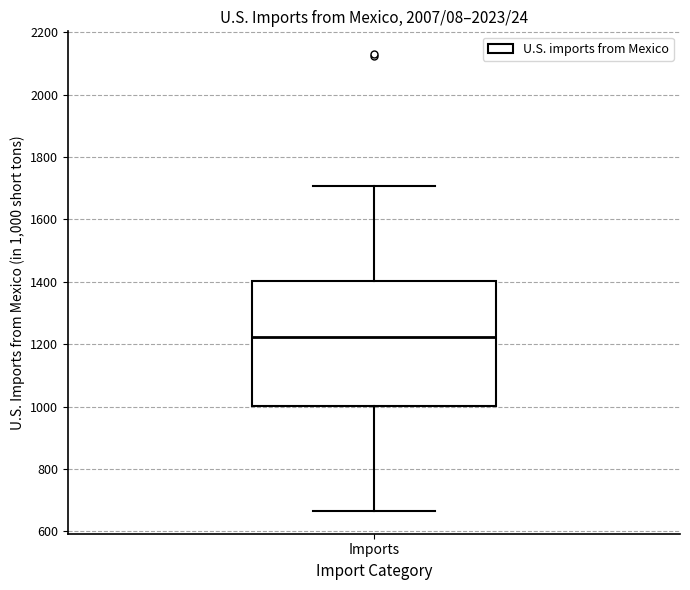

Transcribe this box plot: give where the median line is, the range the box spans, and where the two whiskers end, as read against the y-axis. The values are not printed on the chart, so give them approximately, as read against the axis.

median 1220, box 1000 to 1400, whiskers 660 to 1700